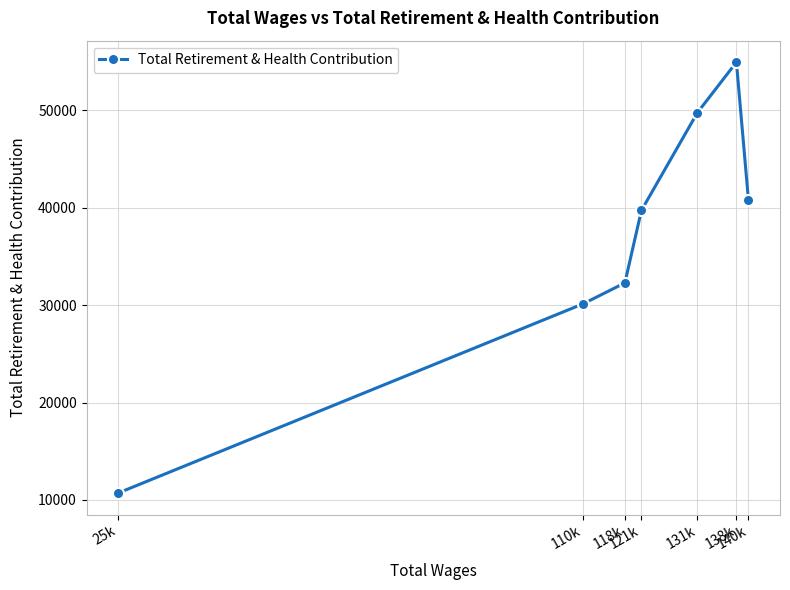

What is the minimum value shown in the chart?

10706